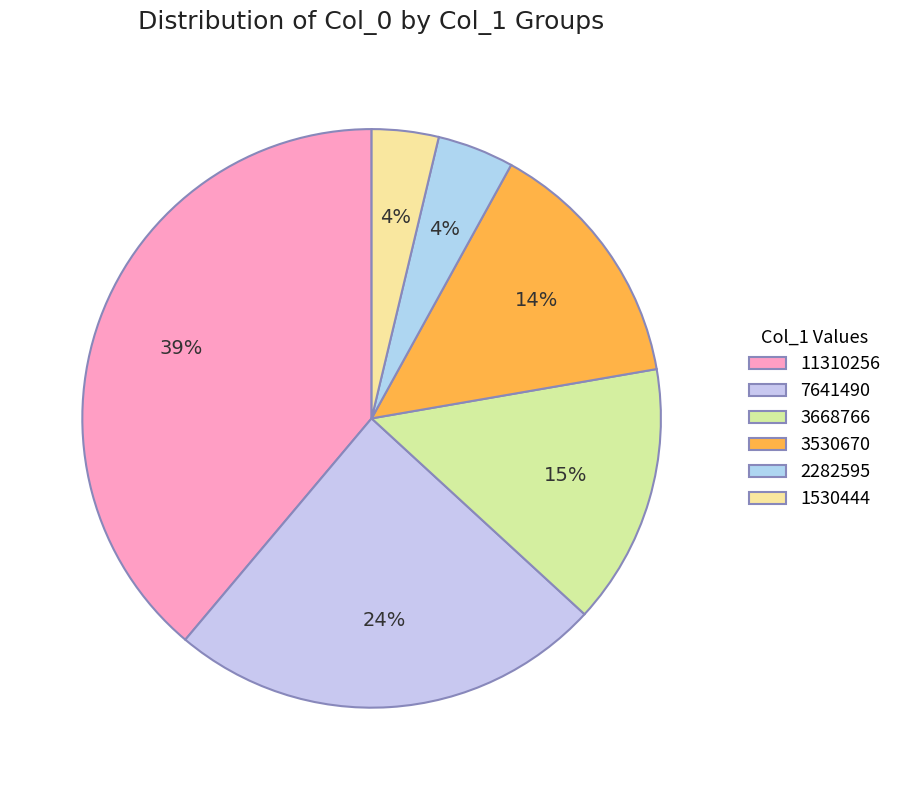

Which category has the biggest portion of the pie?

11310256